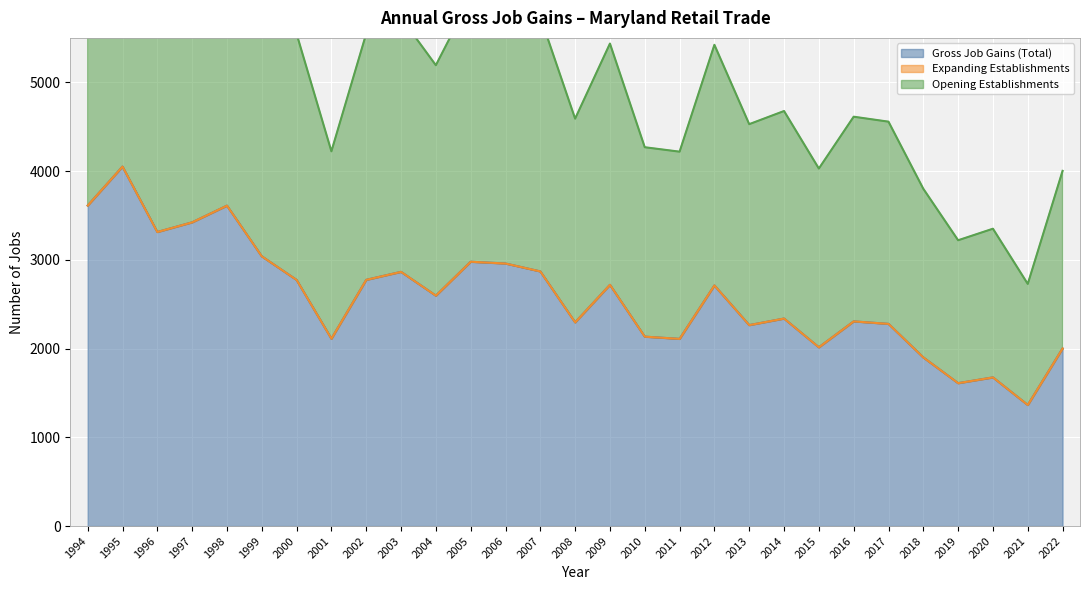

At how many categories does at least one series exceed 2470?

15